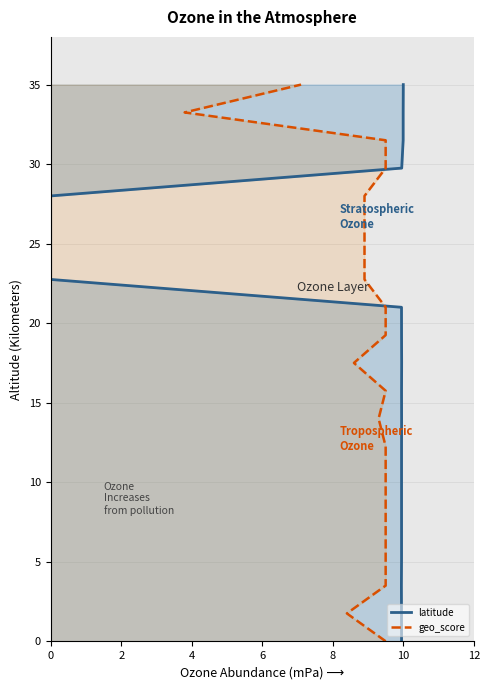

List the series in order of their peak value, highest first.

latitude, geo_score